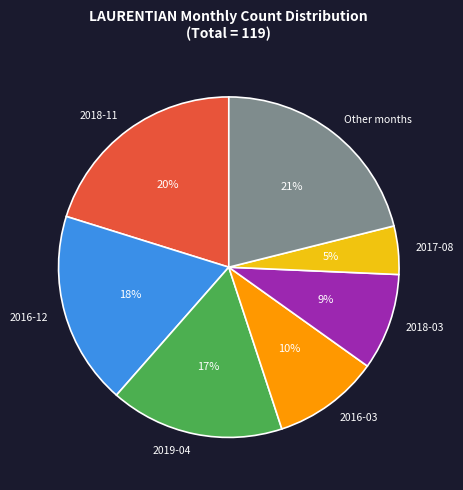

How many segments does this pie chart have?

7